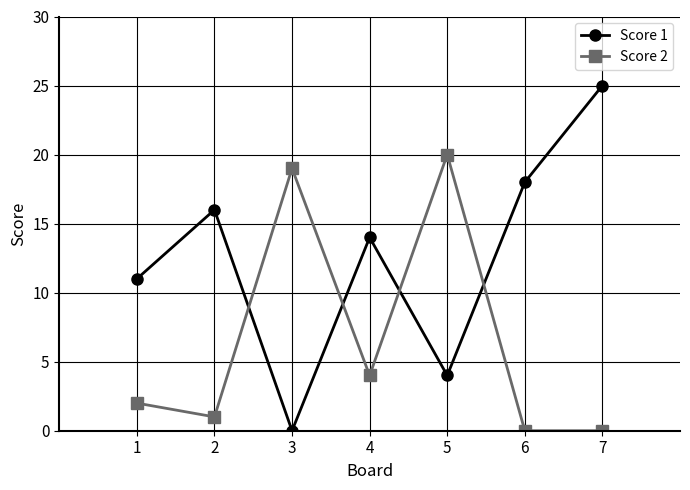

Is this an area chart (filled region under the line)?

No